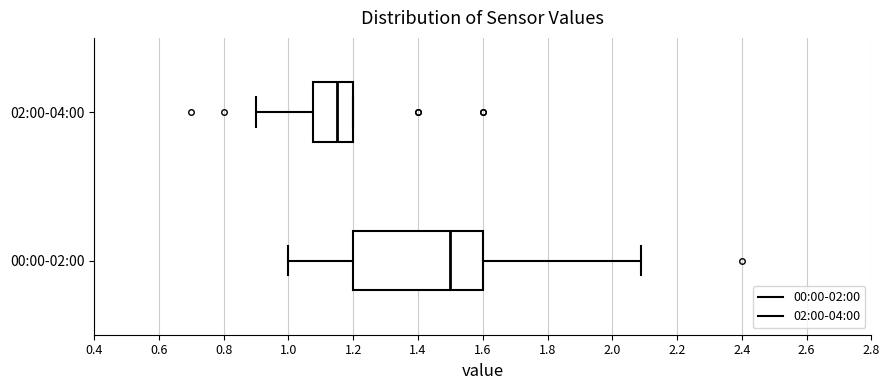

Reading bottom to top, read every box against the x-axis: the position of its median line, the range the box covers, and the ends of its whiskers. The values are not printed on the chart, so give them approximately, as read against the axis.

00:00-02:00: median 1.50, box 1.20 to 1.60, whiskers 1.00 to 2.10
02:00-04:00: median 1.16, box 1.08 to 1.20, whiskers 0.90 to 1.20